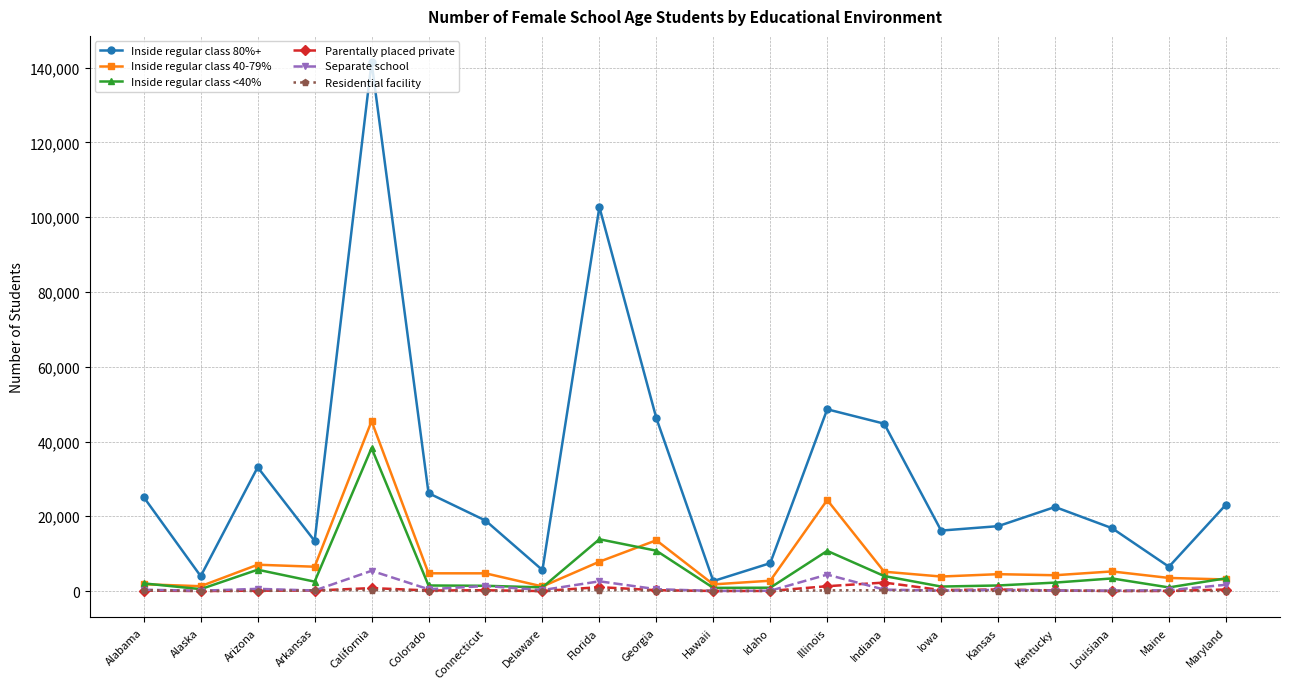

What is the difference between the second highest and minimum values in the Inside regular class 40-79% series?

23118